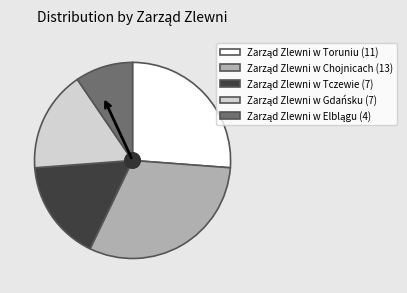

How many segments does this pie chart have?

5